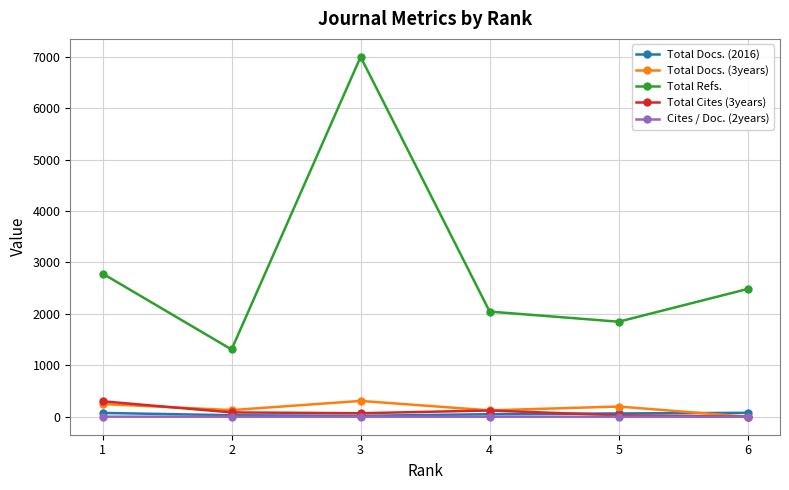

Does the chart display data point markers on the line(s)?

Yes